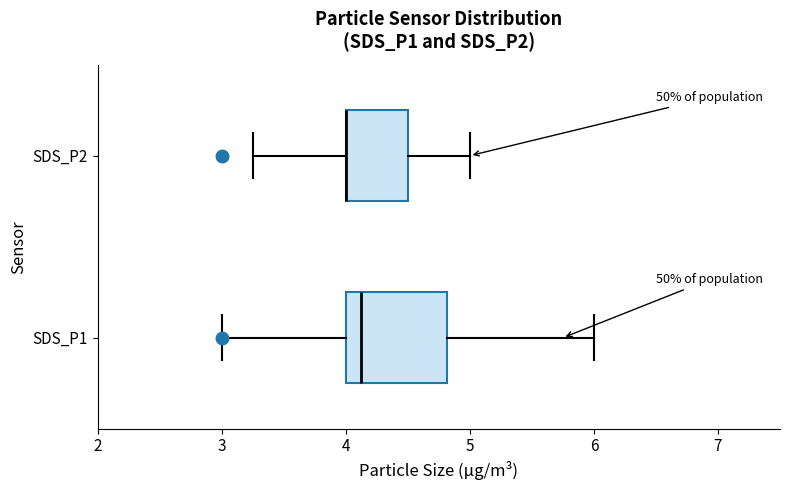

Reading bottom to top, transcribe this box plot: for each box, give where its median line is, the range the box spans, and where its two whiskers end, as read against the x-axis. The values are not printed on the chart, so give them approximately, as read against the axis.

SDS_P1: median 4.1, box 4.0 to 4.8, whiskers 3.0 to 6.0
SDS_P2: median 4.0 (drawn on the box's left edge), box 4.0 to 4.5, whiskers 3.3 to 5.0